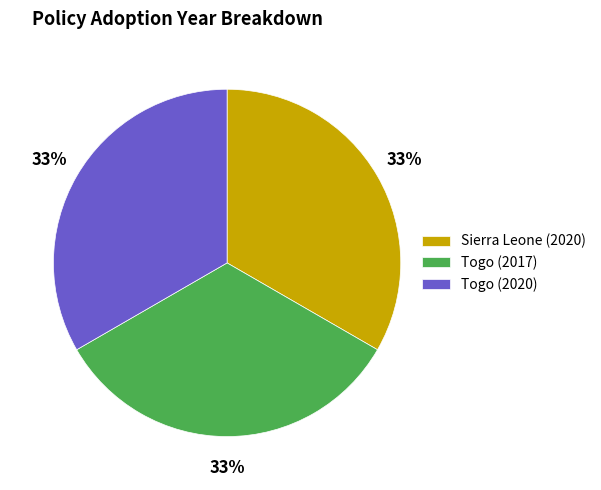

To the nearest percent, what is the average slice percentage?

33%